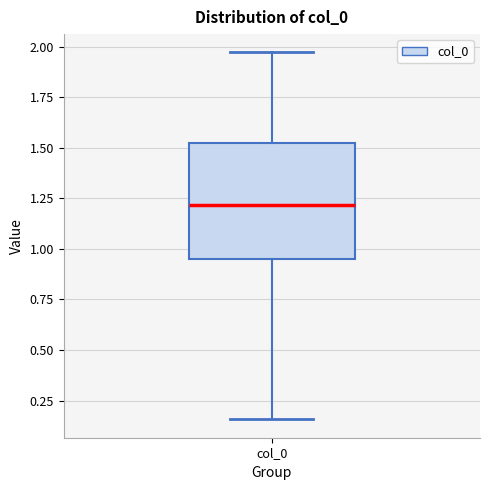

Read this box plot against the y-axis: the position of the median line, the range covered by the box, and the ends of both whiskers. The values are not printed on the chart, so give them approximately, as read against the axis.

median 1.20, box 0.95 to 1.50, whiskers 0.15 to 1.95